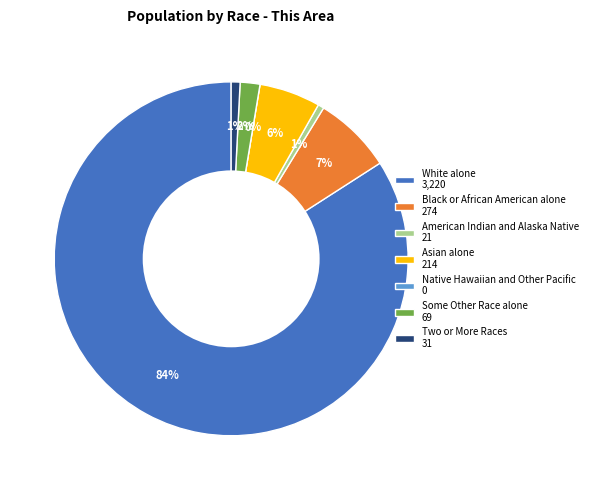

What is the total percentage of American Indian and Alaska Native and Some Other Race alone?

2.4%